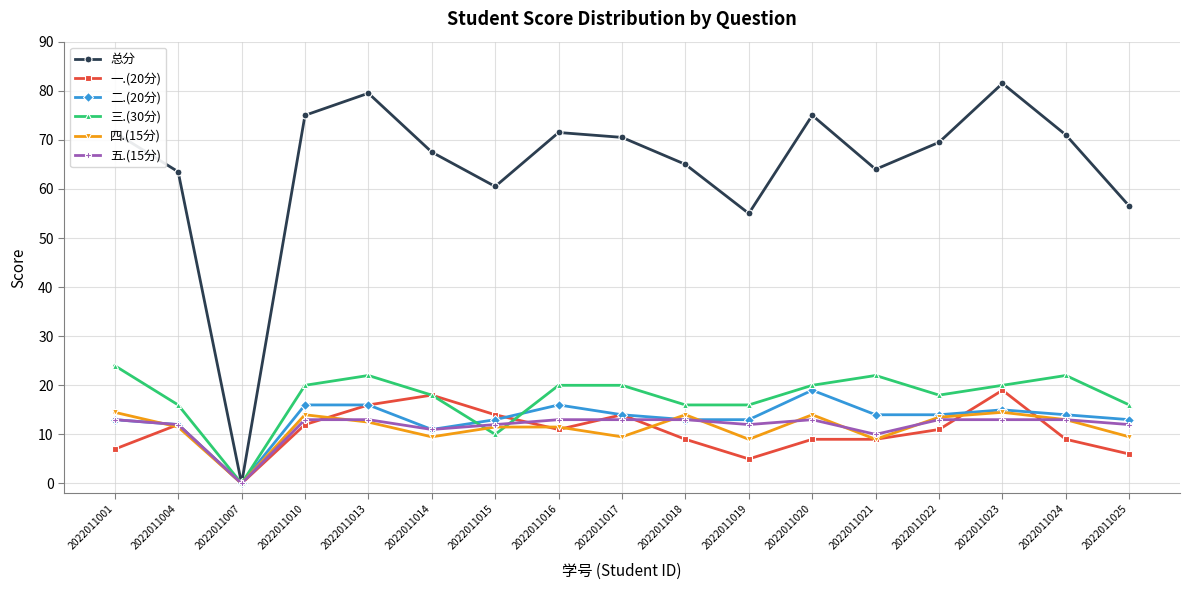

What value does the 五.(15分) series have at 2022011016?

13.0